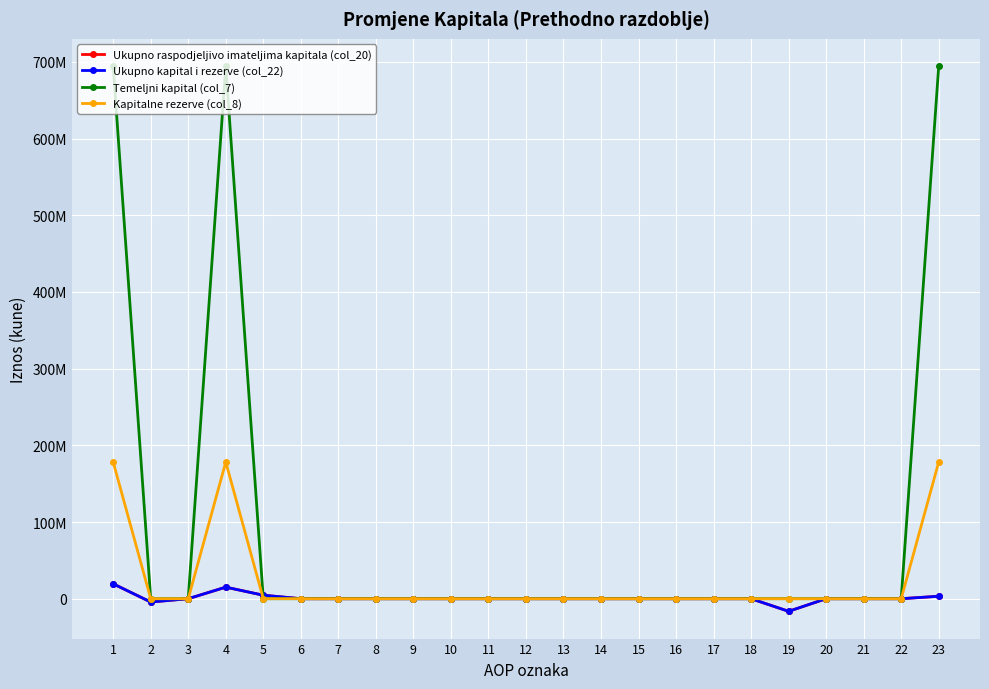

Reading right to left, transcribe all the data shown in this chart.

Ukupno raspodjeljivo imateljima kapitala (col_20): 3174748	0	0	0	-16451632	0	0	0	0	0	0	0	0	0	0	0	0	0	4567161	15059219	0	-4336644	19395863
Ukupno kapital i rezerve (col_22): 3174748	0	0	0	-16451632	0	0	0	0	0	0	0	0	0	0	0	0	0	4567161	15059219	0	-4336644	19395863
Temeljni kapital (col_7): 694432640	0	0	0	0	0	0	0	0	0	0	0	0	0	0	0	0	0	0	694432640	0	0	694432640
Kapitalne rezerve (col_8): 178234433	0	0	0	0	0	0	0	0	0	0	0	0	0	0	0	0	0	0	178234433	0	0	178234433